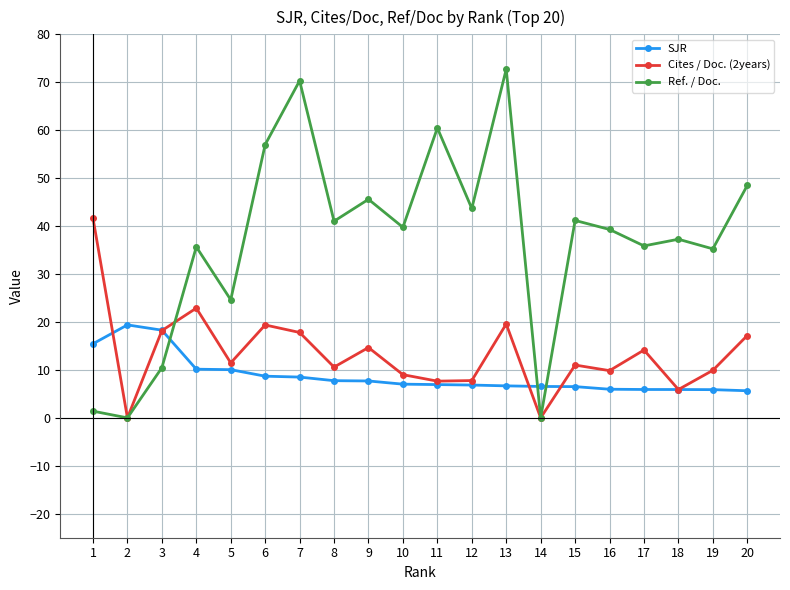

What is the approximate value of SJR at 7?

8.5